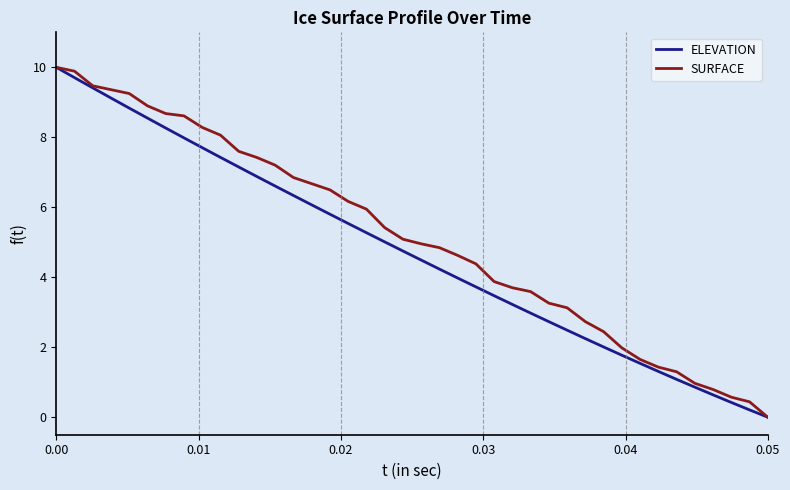

What is the greatest value displayed?

10.0